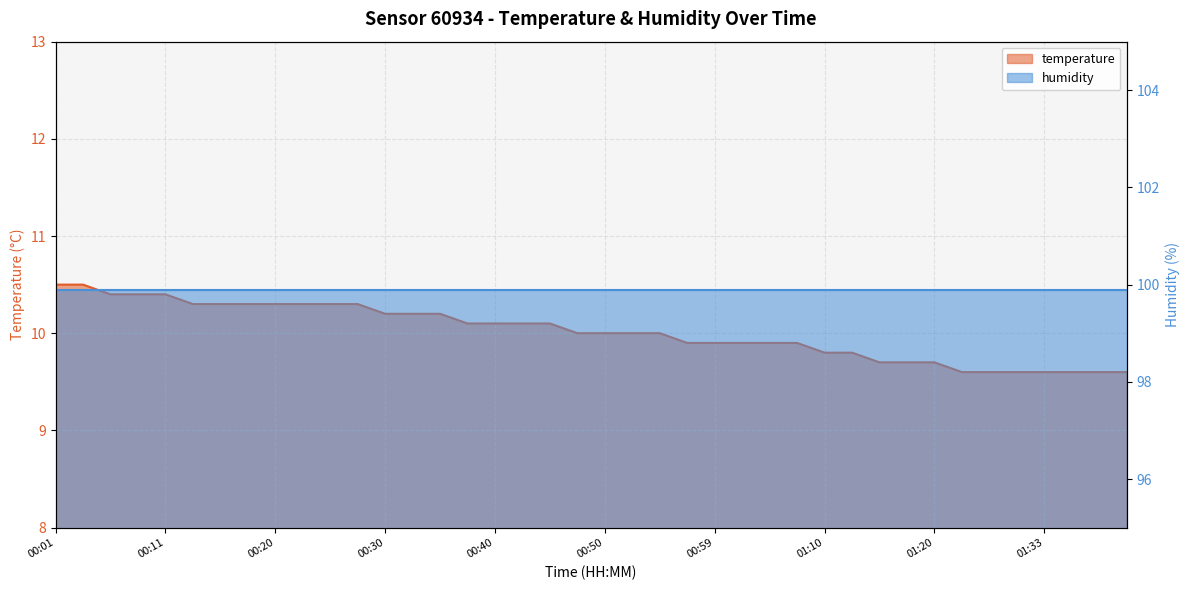

What is the ratio of the value at 00:06 to the value at 01:30?

1.1